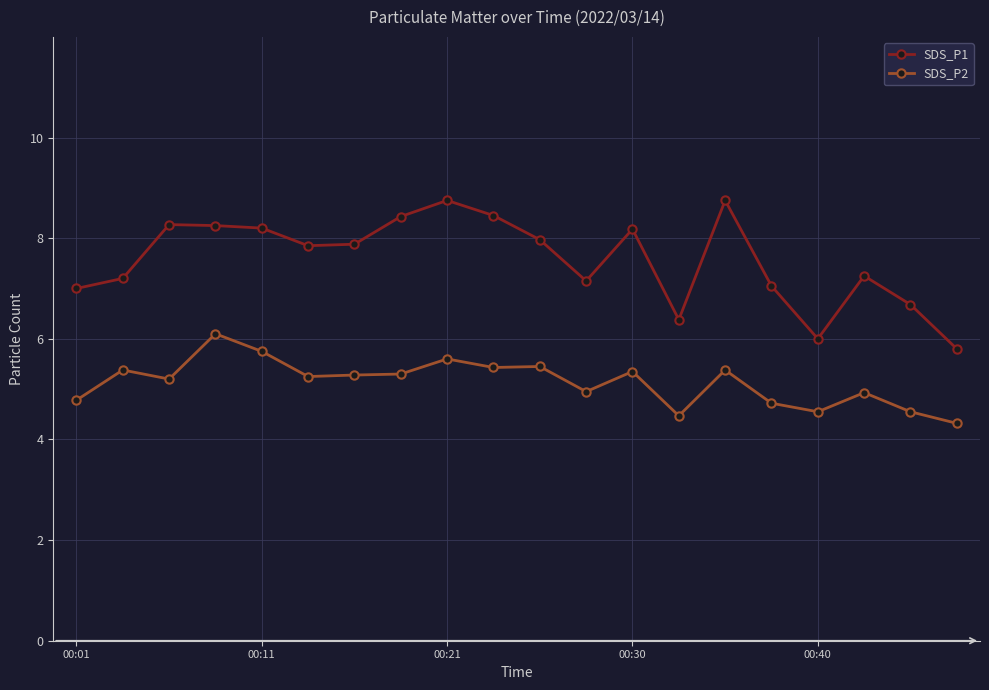

What is the value of the SDS_P2 point at the 16th from the left?

4.7